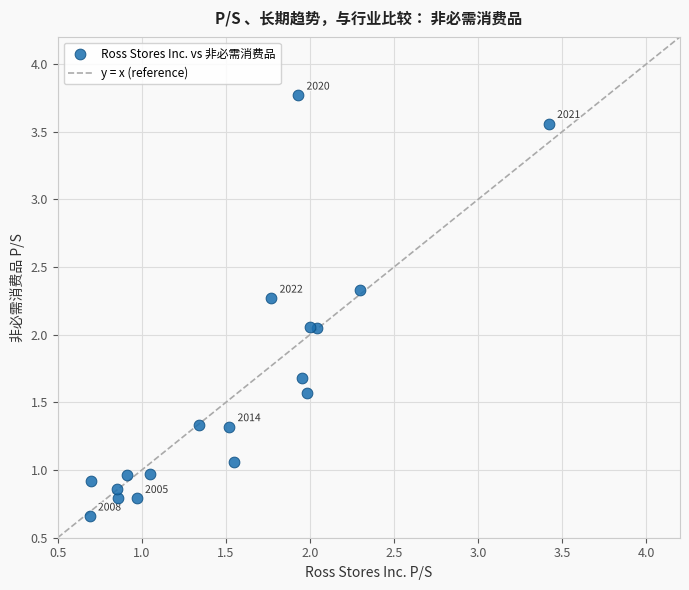

What is the range of Y values (max minus min)?

3.1